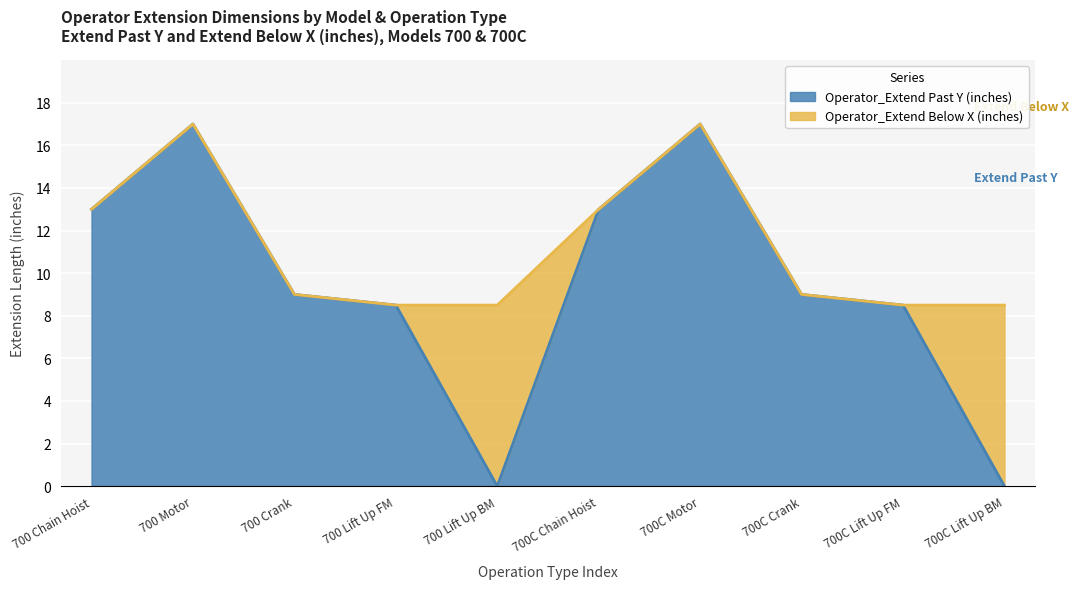

How many lines are shown in the chart?

2